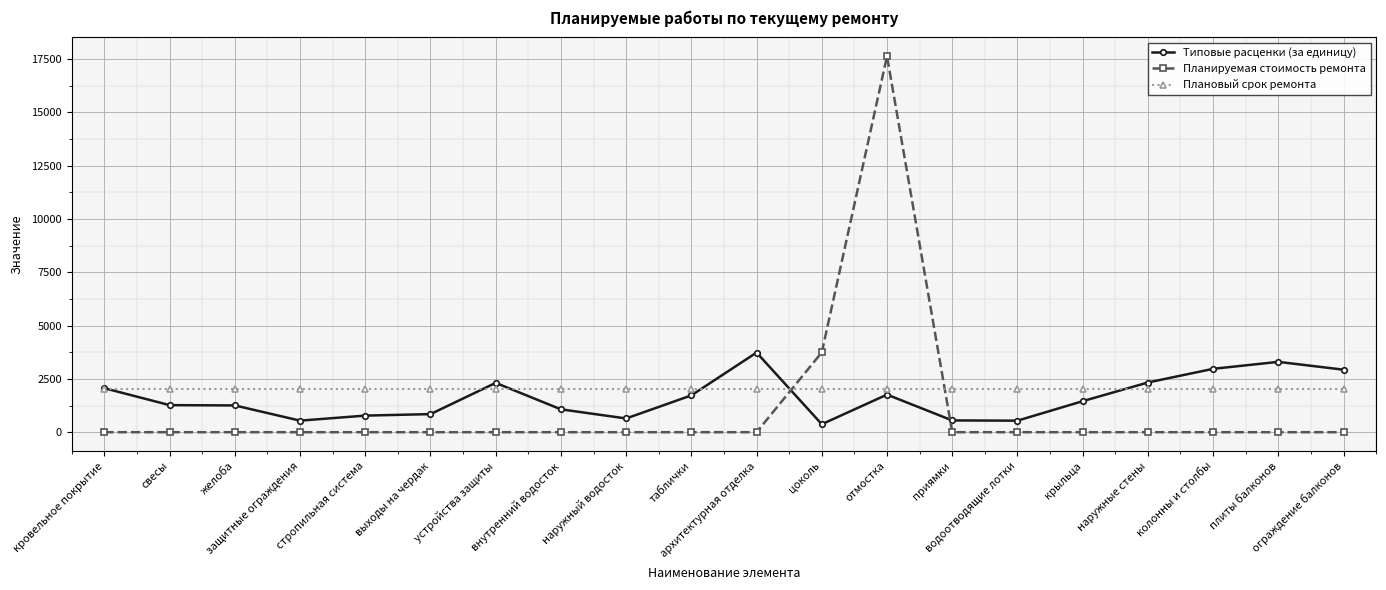

Which series has the widest spread of values?

Планируемая стоимость ремонта